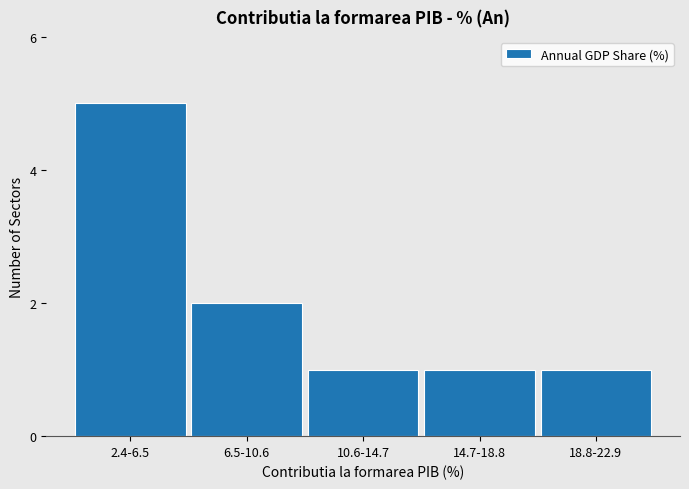

Reading left to right, transcribe all the data shown in this chart.

2.4-6.5=5	6.5-10.6=2	10.6-14.7=1	14.7-18.8=1	18.8-22.9=1